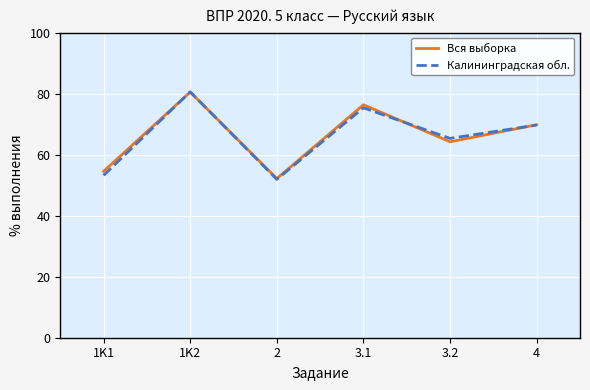

At which label does Калининградская обл. reach its peak?

1K2